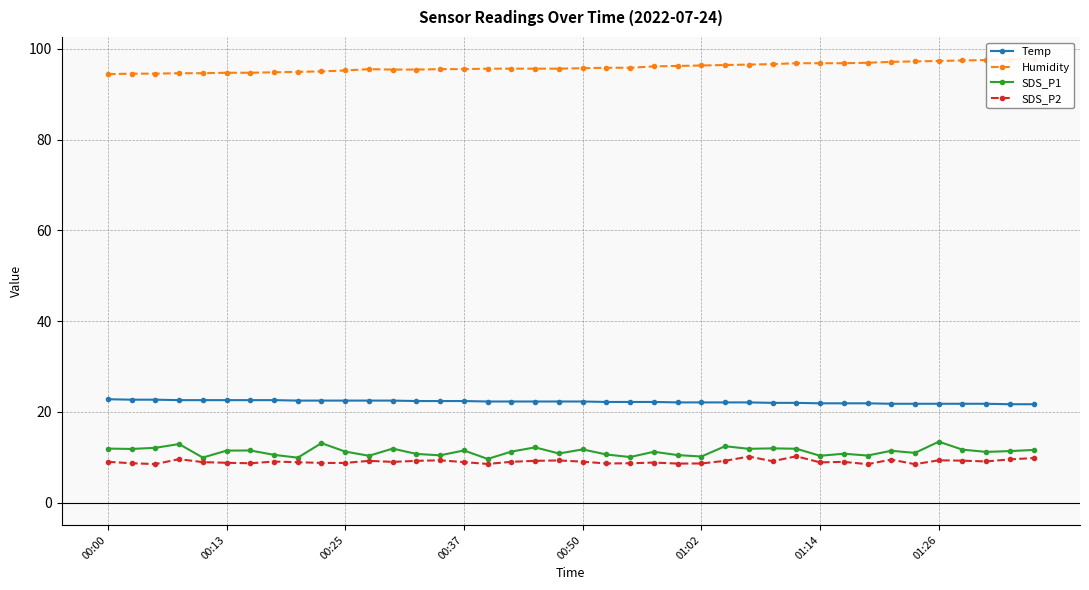

How many values in the Temp series are below 22?

10